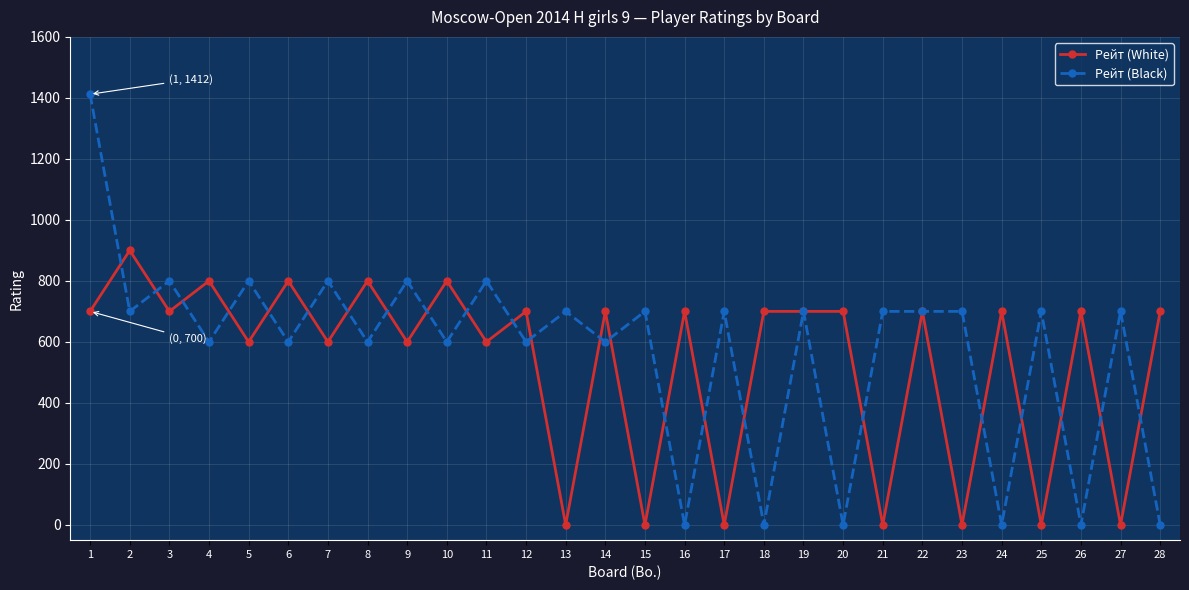

List the series in order of their peak value, lowest first.

Рейт (White), Рейт (Black)